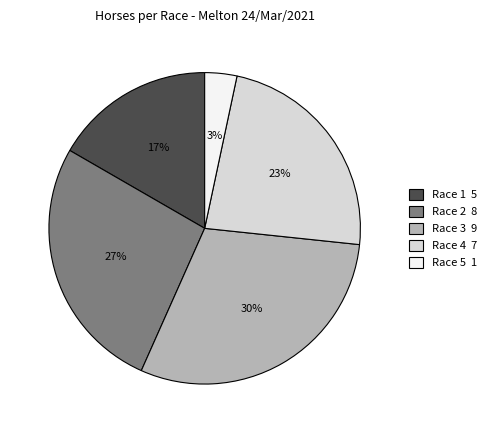

Rank the categories by value from lowest to highest.

Race 5, Race 1, Race 4, Race 2, Race 3